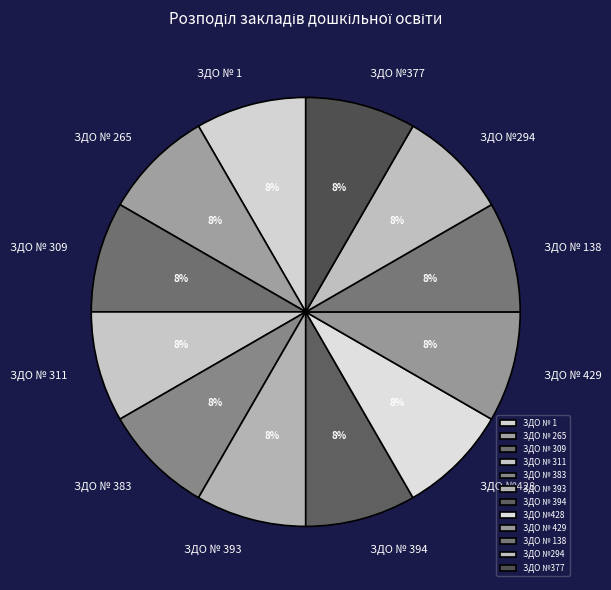

Approximately how many times larger is the value at ЗДО № 138 compared to ЗДО № 429?

1.0